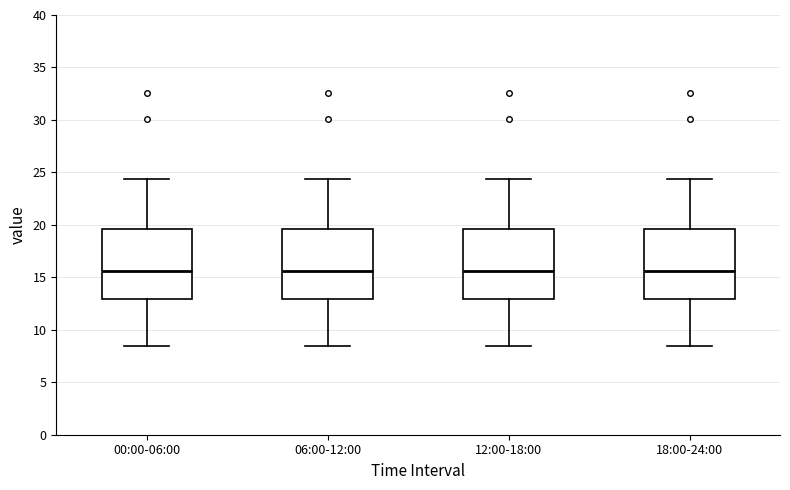

Where is the upper edge of the box for 06:00-12:00 on the y-axis? The values are not printed on the chart, so give them approximately, as read against the axis.

19.5